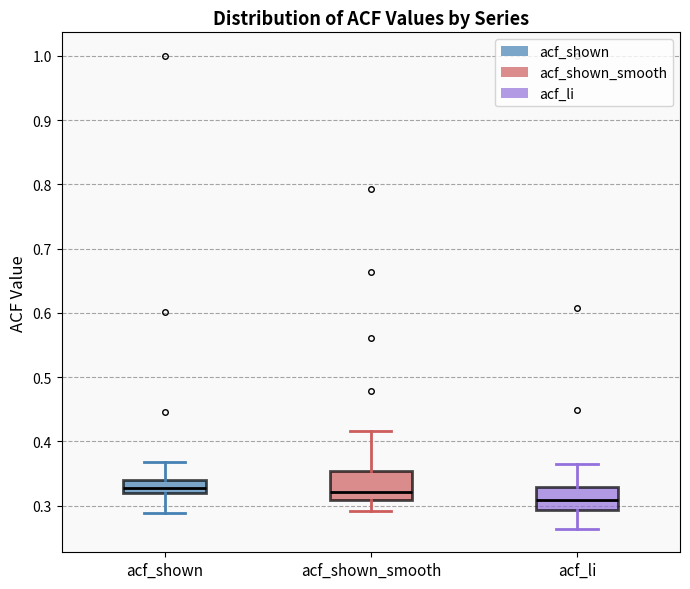

Reading left to right, transcribe this box plot: for each box, give where its median line is, the range the box spans, and where its two whiskers end, as read against the y-axis. The values are not printed on the chart, so give them approximately, as read against the axis.

acf_shown: median 0.33, box 0.32 to 0.34, whiskers 0.29 to 0.37
acf_shown_smooth: median 0.32, box 0.31 to 0.35, whiskers 0.29 to 0.42
acf_li: median 0.31, box 0.29 to 0.33, whiskers 0.26 to 0.36